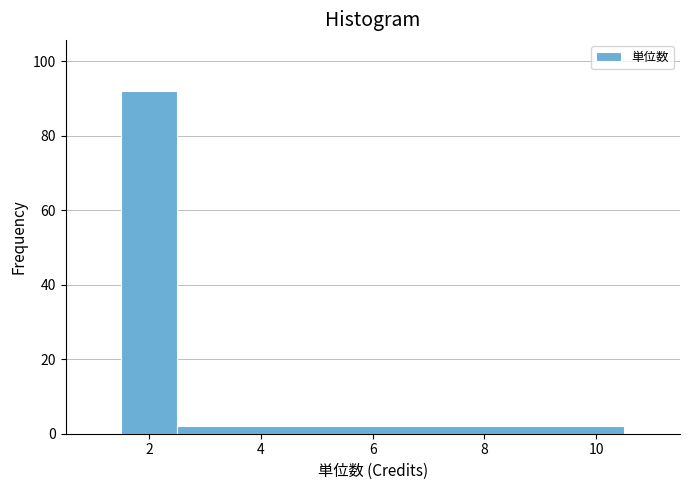

Reading left to right, list every bar in this chart as the range it spans on the x-axis followed by its height. Neither the bar edges nor the heights are printed on the chart, so give them approximately, as read against the axes.

1.5 to 2.5: 92
2.5 to 10.5: 2